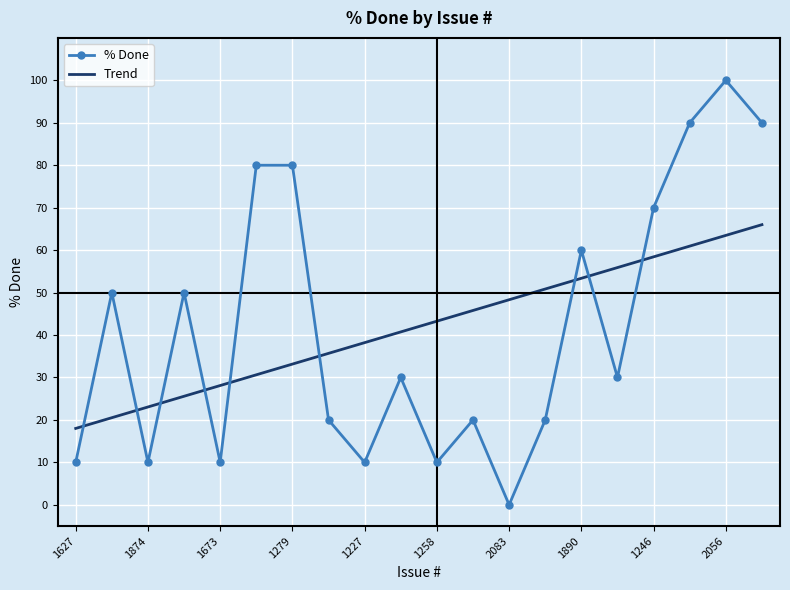

What is the sum of all % Done values?

840.0